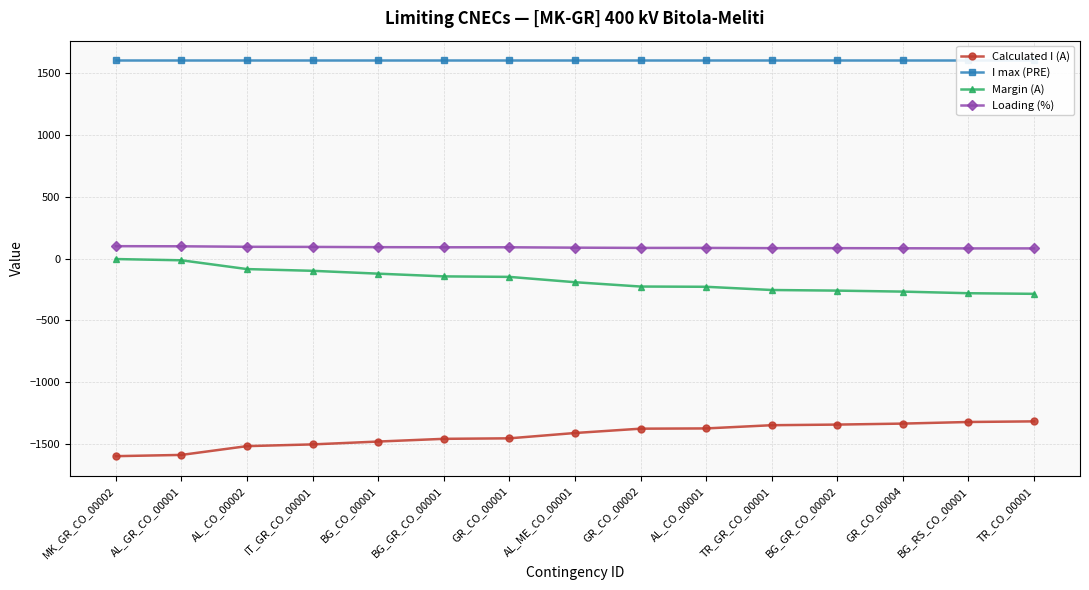

True or false: Calculated I (A) and I max (PRE) intersect in this chart.

False